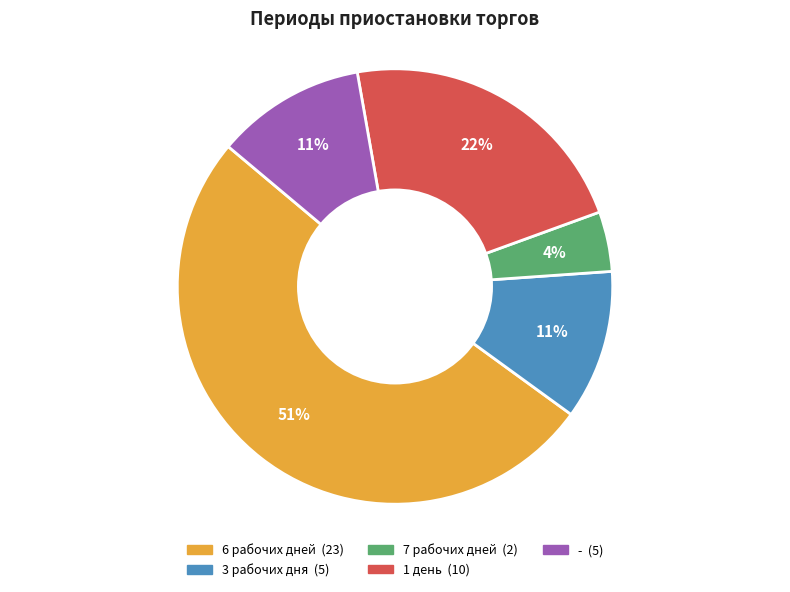

What is the smallest slice in the pie chart?

7 рабочих дней